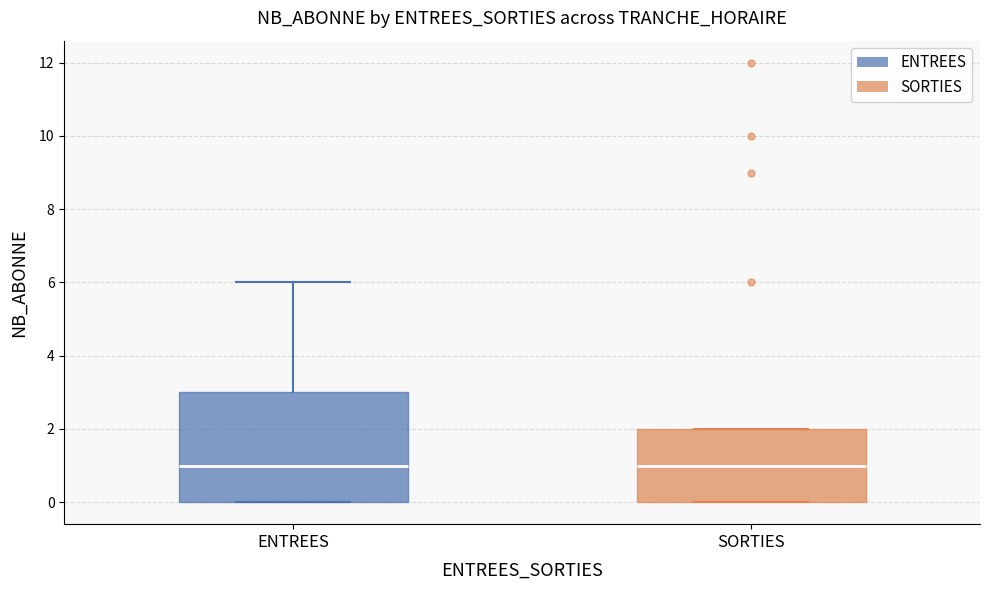

Where does the upper whisker of the box for ENTREES end on the y-axis? The values are not printed on the chart, so give them approximately, as read against the axis.

6